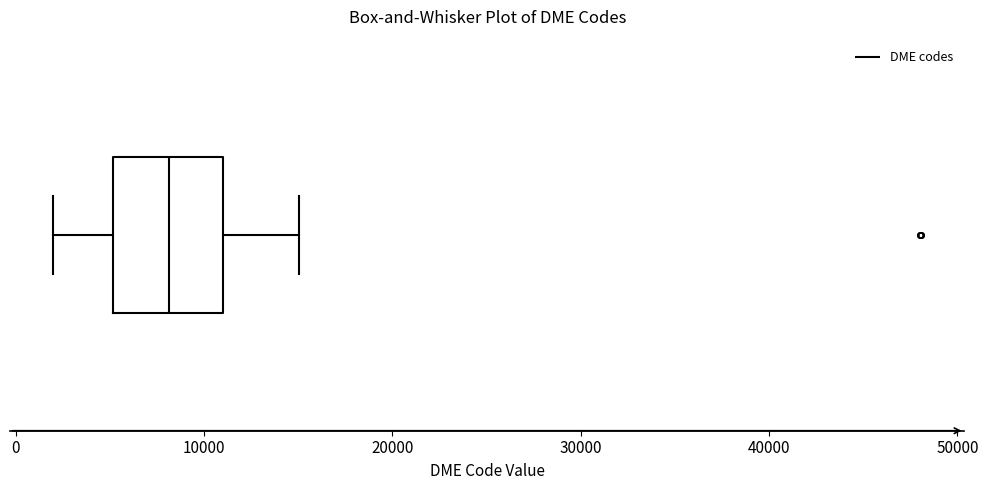

Transcribe this box plot: give where the median line is, the range the box spans, and where the two whiskers end, as read against the x-axis. The values are not printed on the chart, so give them approximately, as read against the axis.

median 8000, box 5000 to 11000, whiskers 2000 to 15000